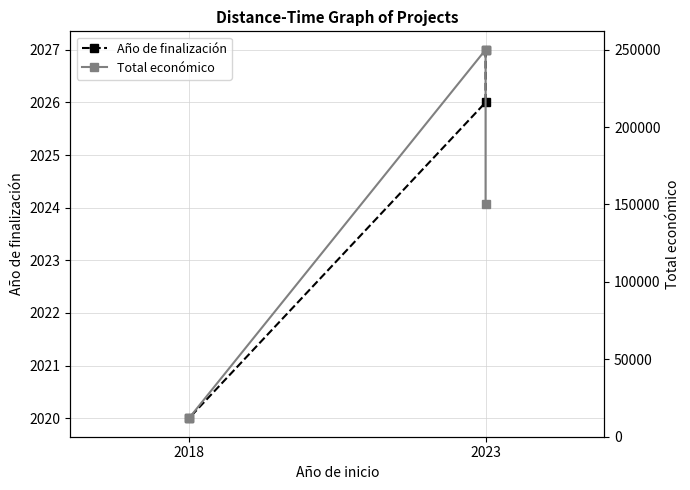

Which series has the largest total across all categories?

Total económico